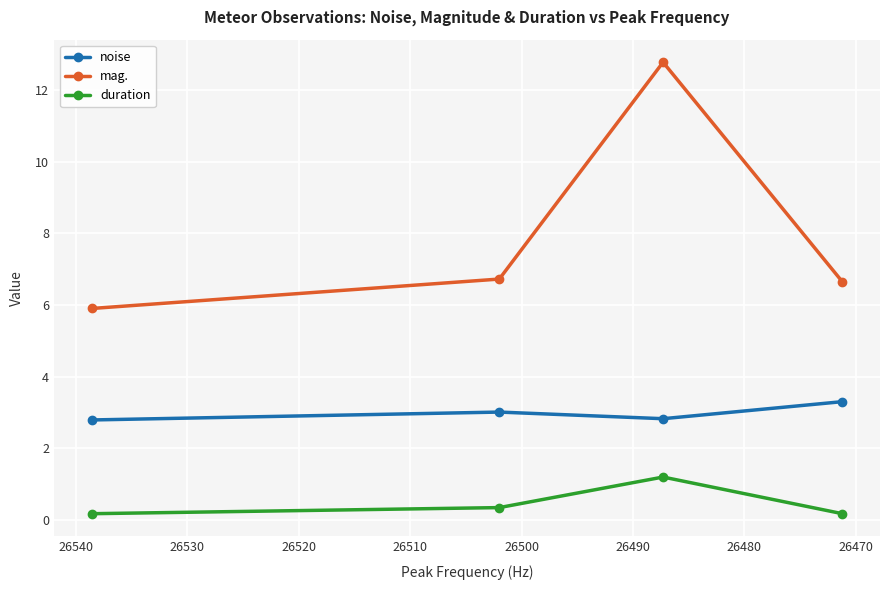

Which series has the largest total across all categories?

mag.